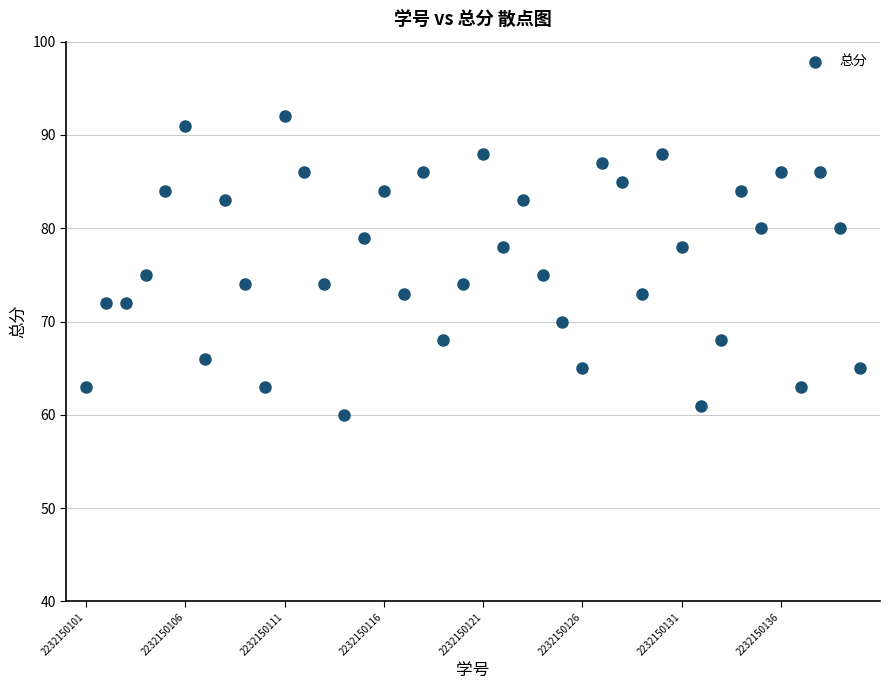

What is the range of Y values (max minus min)?

32